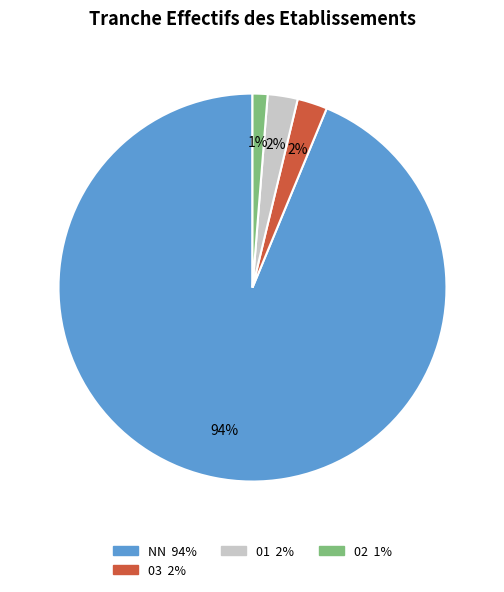

Count the number of slices in the pie.

4